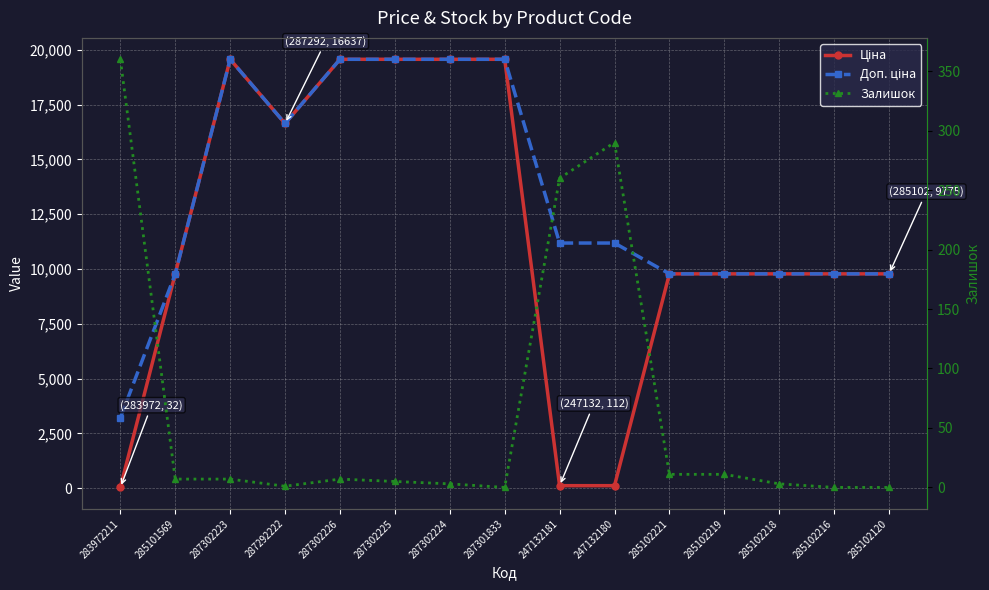

How many data points in Доп. ціна are above 11182?

6